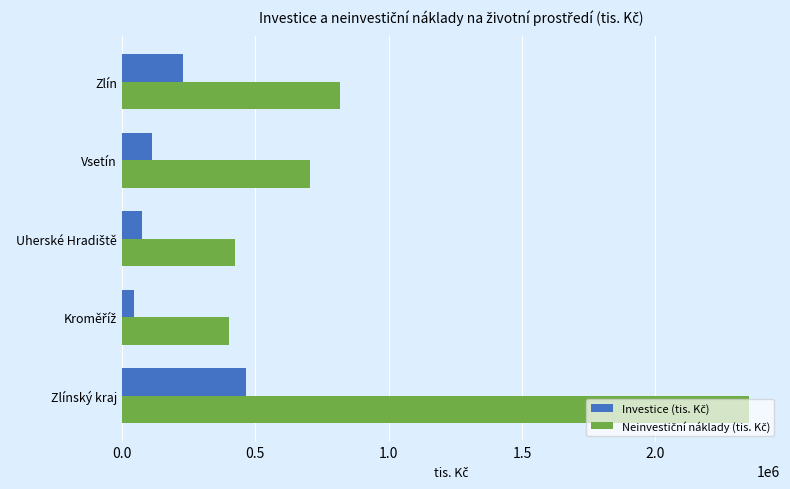

At which category is the sum across all series the highest?

Zlínský kraj